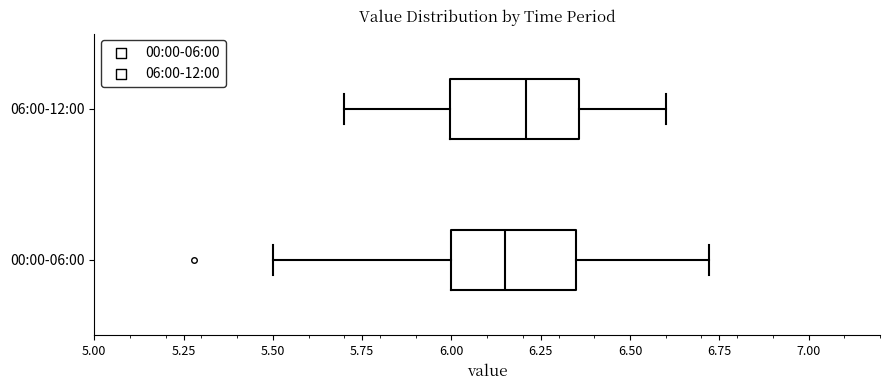

Reading bottom to top, transcribe this box plot: for each box, give where its median line is, the range the box spans, and where its two whiskers end, as read against the x-axis. The values are not printed on the chart, so give them approximately, as read against the axis.

00:00-06:00: median 6.15, box 6.00 to 6.35, whiskers 5.50 to 6.70
06:00-12:00: median 6.20, box 6.00 to 6.35, whiskers 5.70 to 6.60